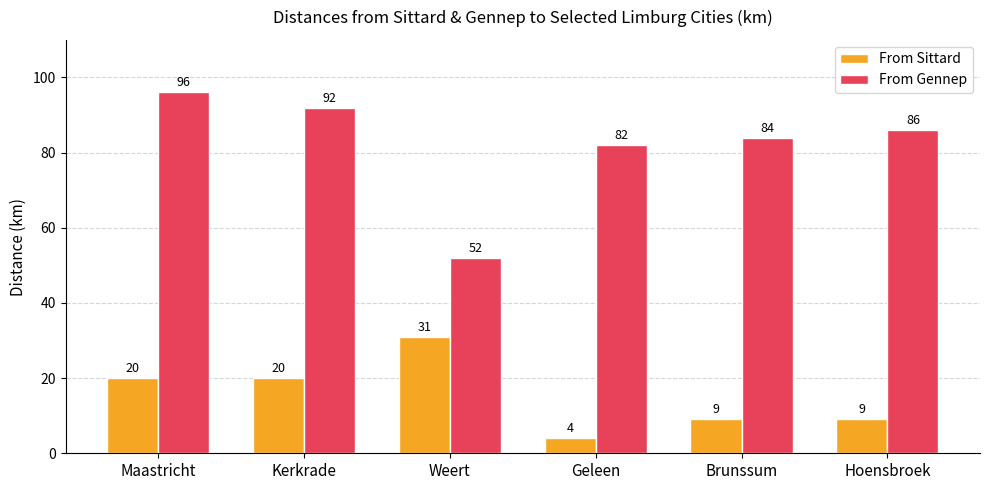

Rank the series by their average value, from highest to lowest.

From Gennep, From Sittard